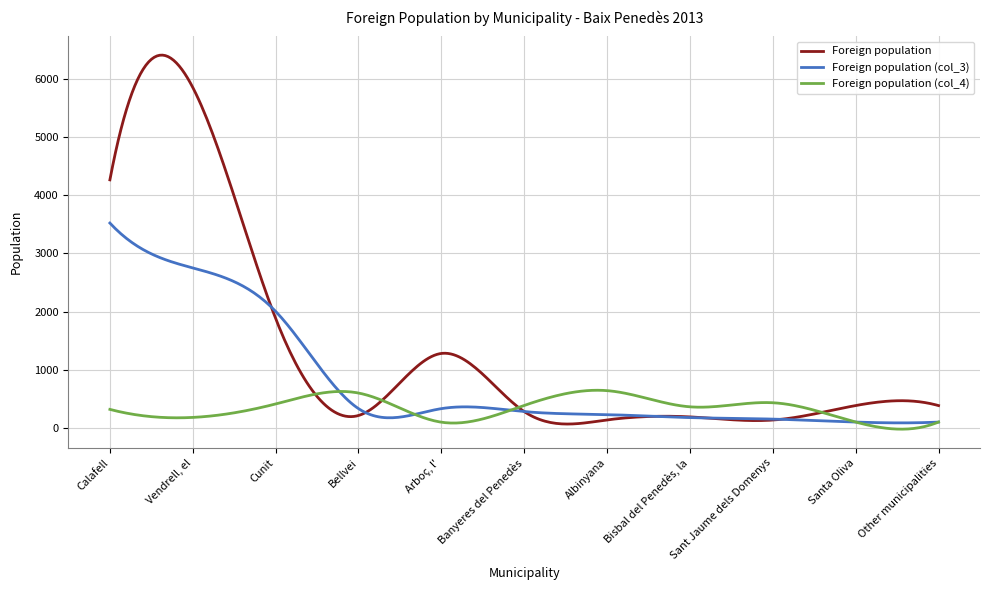

Which series has the largest total across all categories?

Foreign population